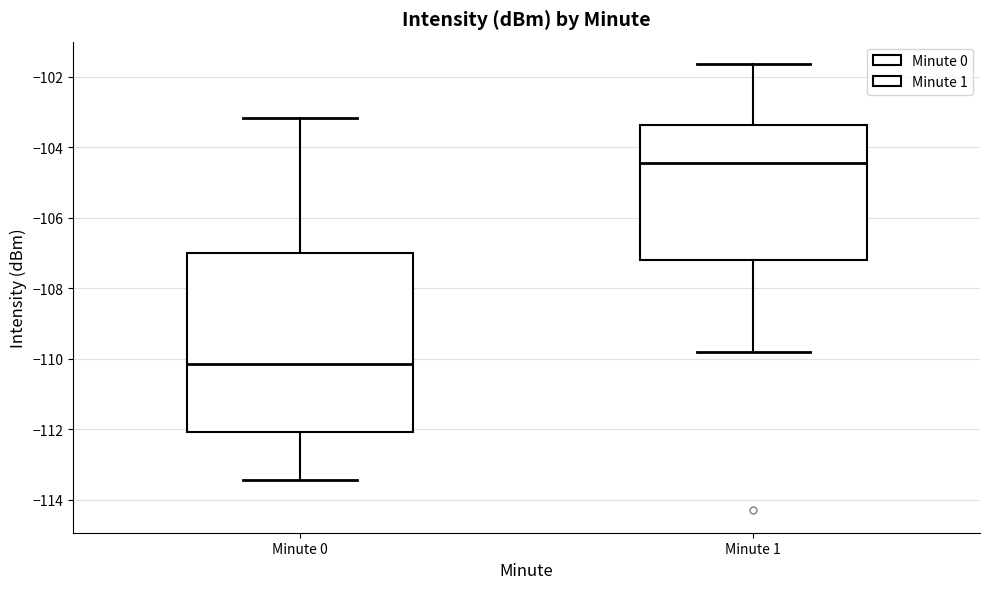

Reading left to right, transcribe this box plot: for each box, give where its median line is, the range the box spans, and where its two whiskers end, as read against the y-axis. The values are not printed on the chart, so give them approximately, as read against the axis.

Minute 0: median -110.2, box -112.0 to -107.0, whiskers -113.4 to -103.2
Minute 1: median -104.4, box -107.2 to -103.4, whiskers -109.8 to -101.6